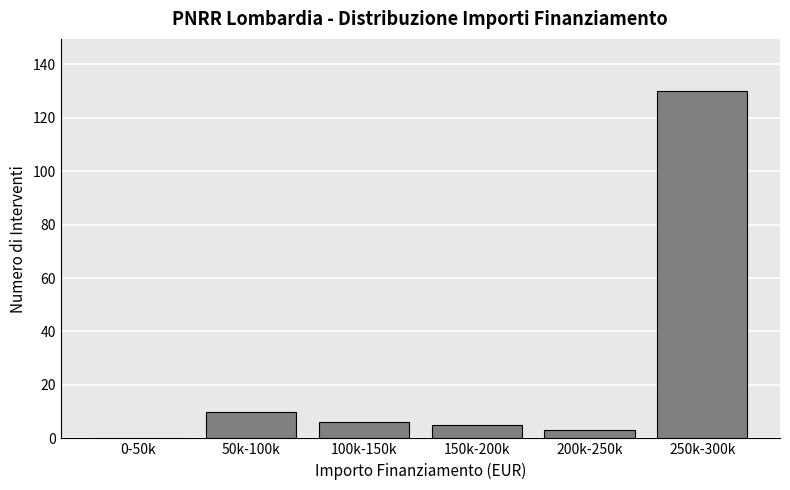

Reading right to left, what are all the values shown in this chart?

250k-300k=130	200k-250k=3	150k-200k=5	100k-150k=6	50k-100k=10	0-50k=0